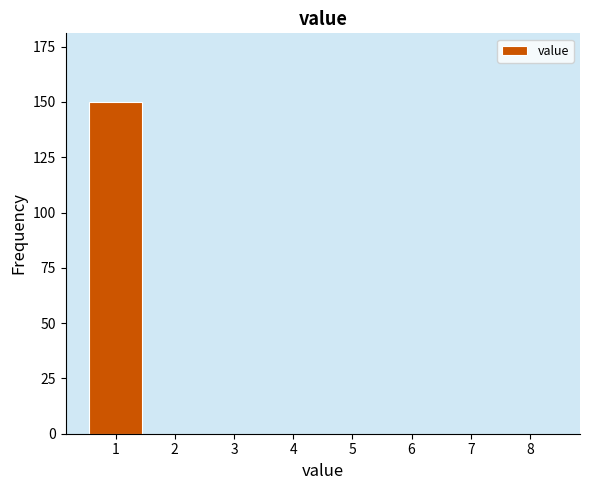

Reading left to right, transcribe all the data shown in this chart.

1=150	2=0	3=0	4=0	5=0	6=0	7=0	8=0